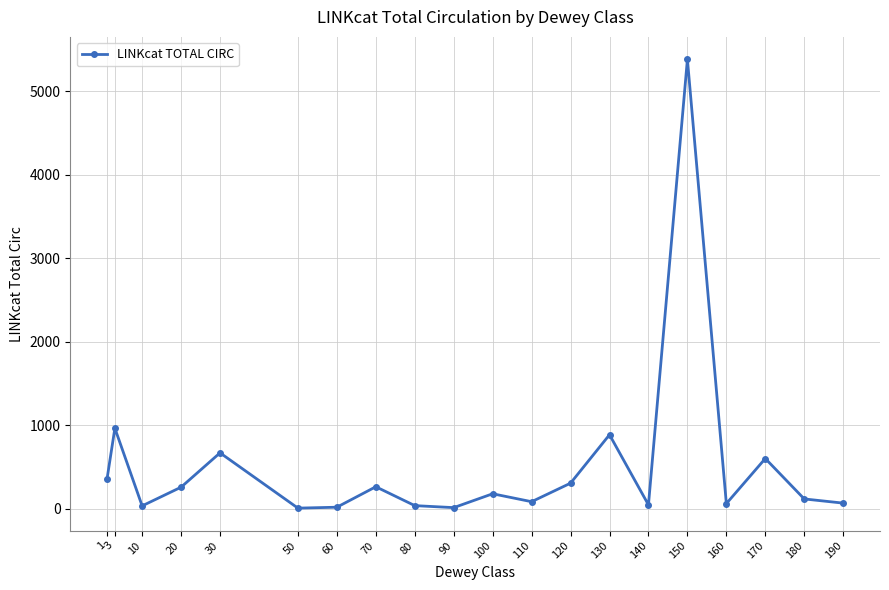

Is it true that the value at 30 is 938?

False